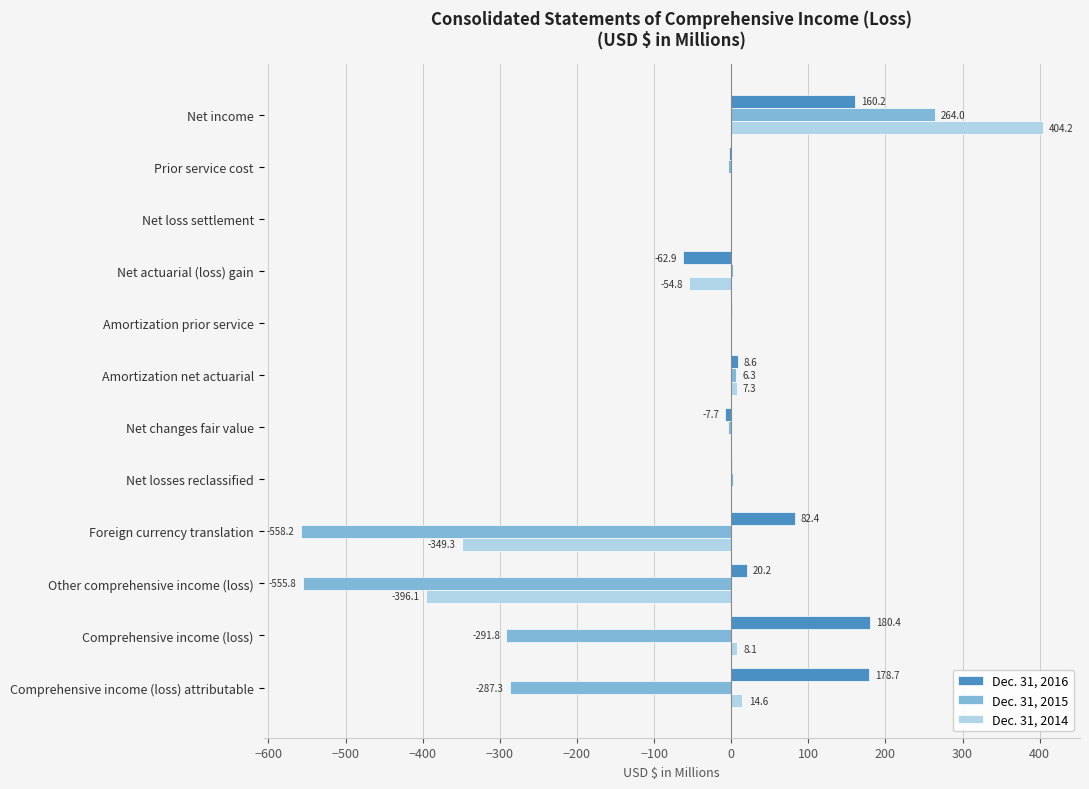

Is it true that Dec. 31, 2015 equals -558.2 at Foreign currency translation?

True